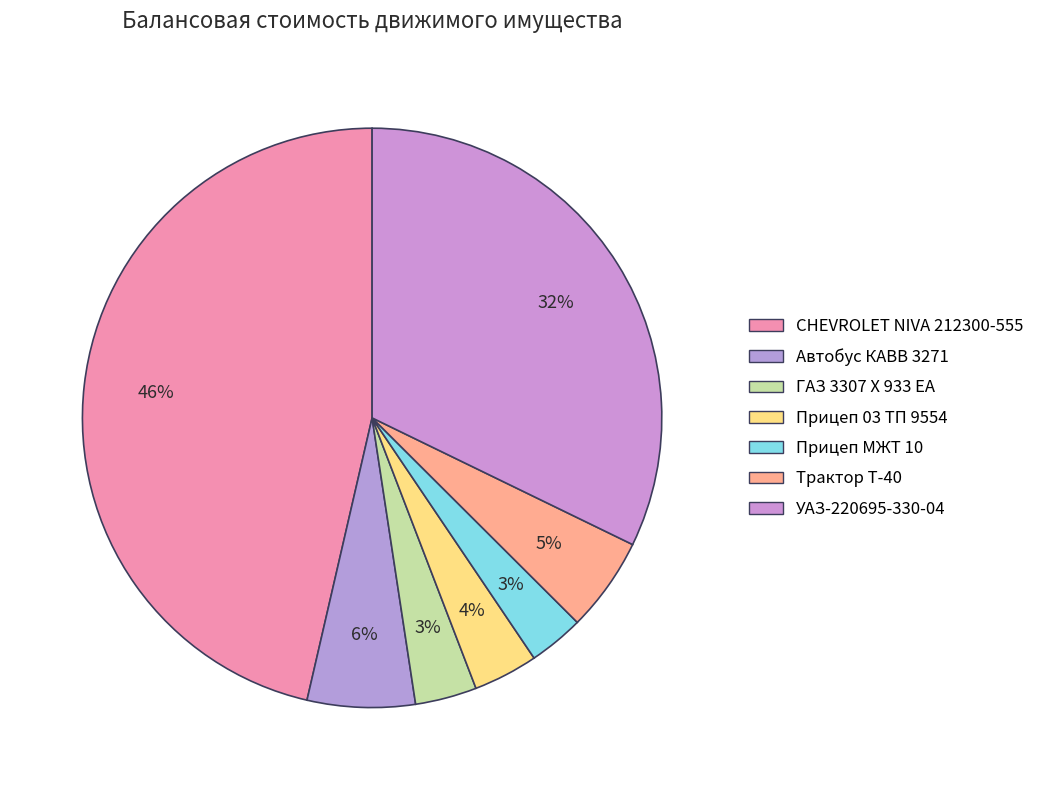

Which slice is the smallest?

Прицеп МЖТ 10